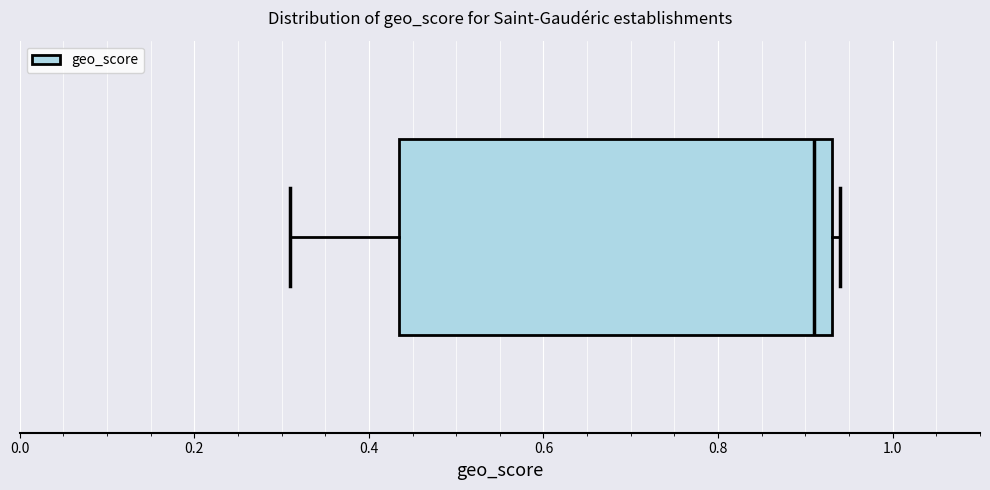

Where does the left whisker of the box end on the x-axis? The values are not printed on the chart, so give them approximately, as read against the axis.

0.32